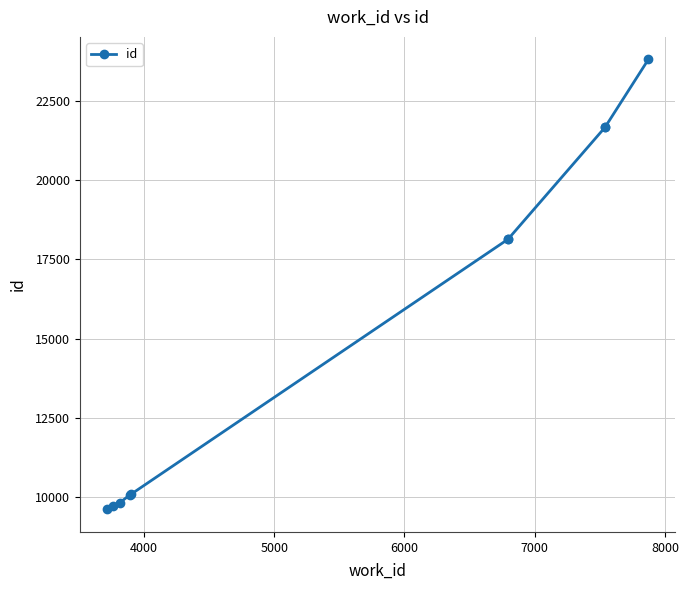

What is the value of the 1st point from the left?

9612